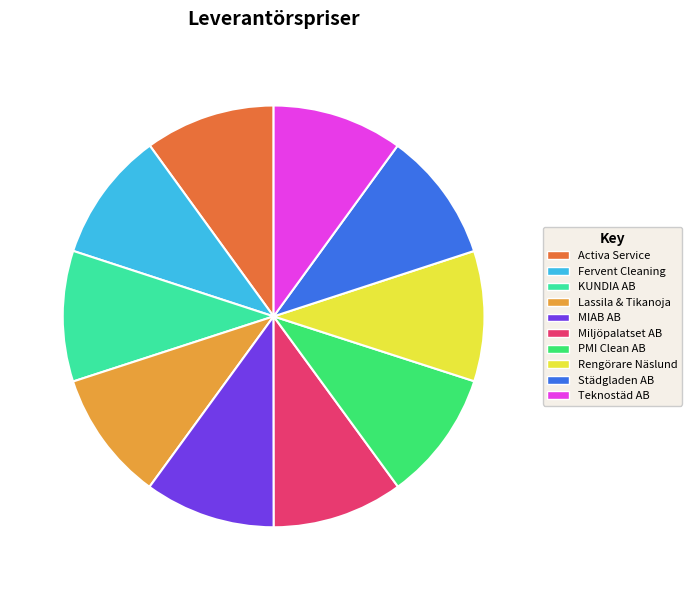

Does any single category account for the majority?

No